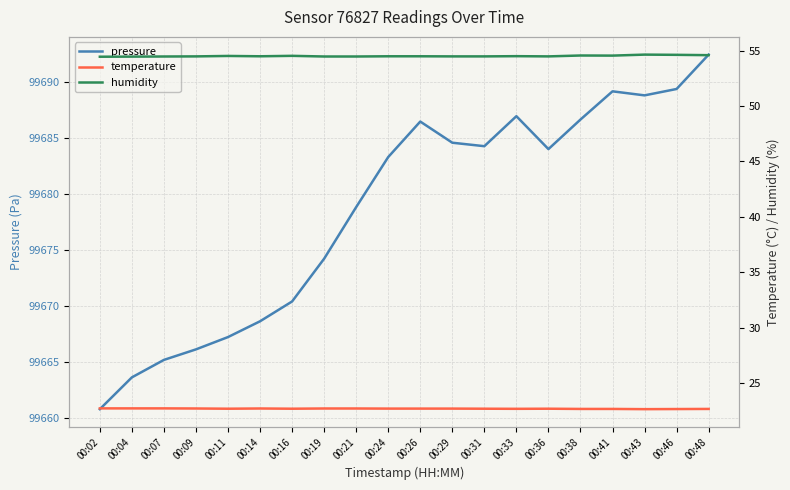

What is the total value across all series at 00:29?

99761.8